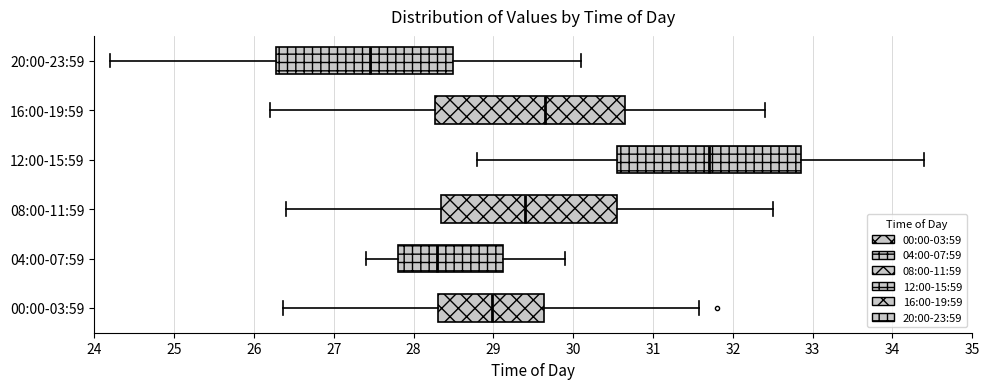

Reading bottom to top, read every box against the x-axis: the position of its median line, the range the box covers, and the ends of its whiskers. The values are not printed on the chart, so give them approximately, as read against the axis.

00:00-03:59: median 29.0, box 28.3 to 29.6, whiskers 26.4 to 31.6
04:00-07:59: median 28.3, box 27.8 to 29.1, whiskers 27.4 to 29.9
08:00-11:59: median 29.4, box 28.4 to 30.6, whiskers 26.4 to 32.5
12:00-15:59: median 31.7, box 30.6 to 32.9, whiskers 28.8 to 34.4
16:00-19:59: median 29.7, box 28.3 to 30.7, whiskers 26.2 to 32.4
20:00-23:59: median 27.5, box 26.3 to 28.5, whiskers 24.2 to 30.1